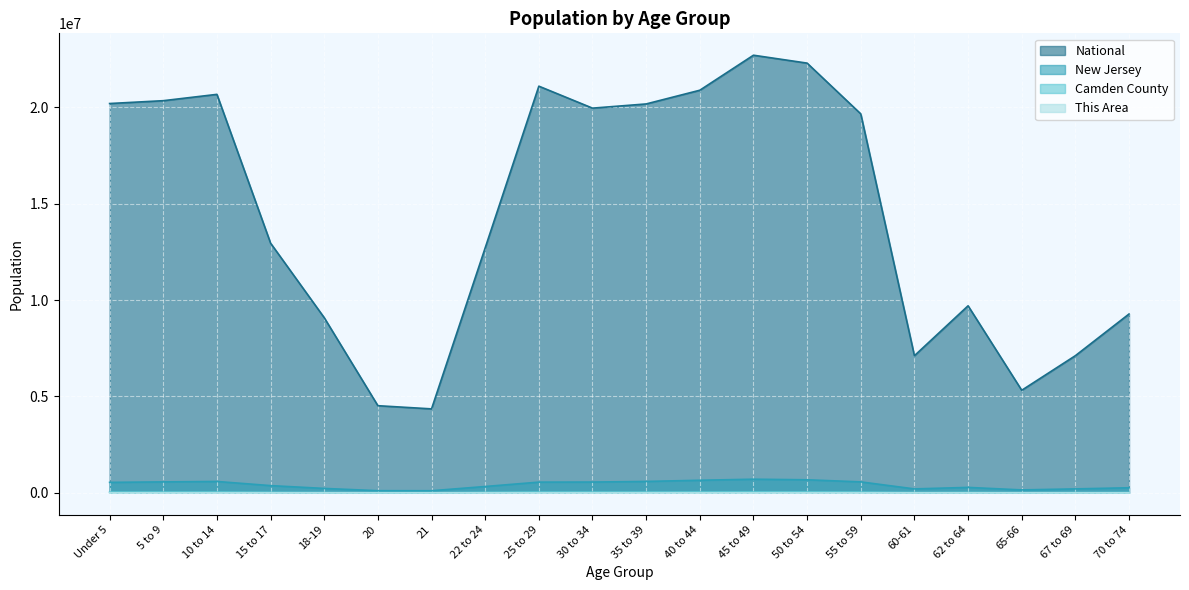

List the series in order of their peak value, lowest first.

This Area, Camden County, New Jersey, National